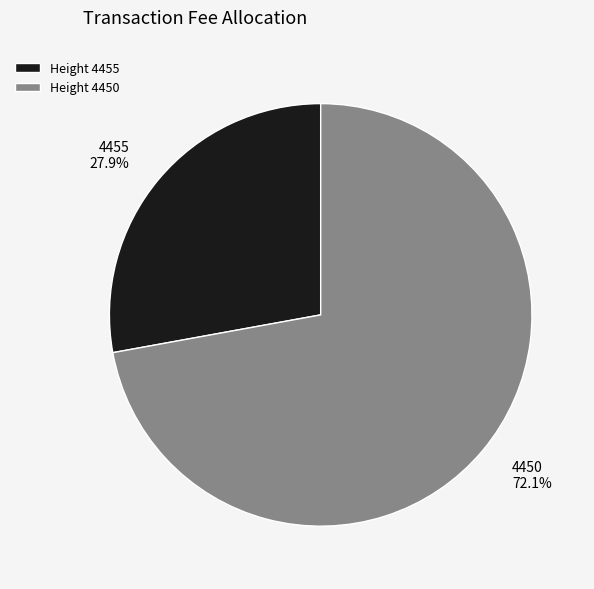

Rank the categories by value from highest to lowest.

Height 4450, Height 4455